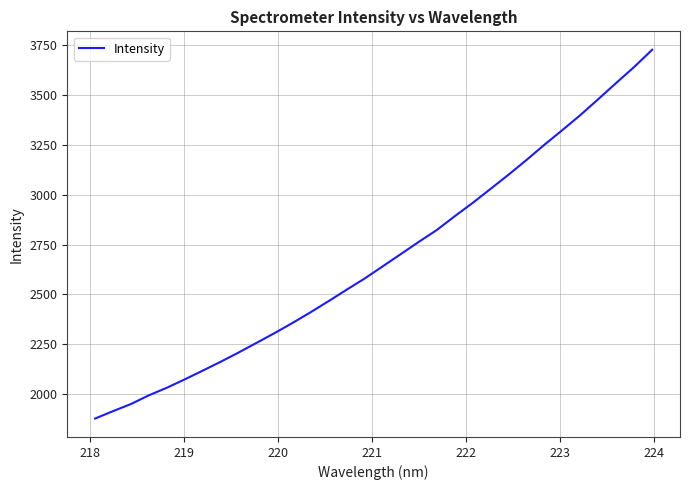

What is the greatest value displayed?

3728.5